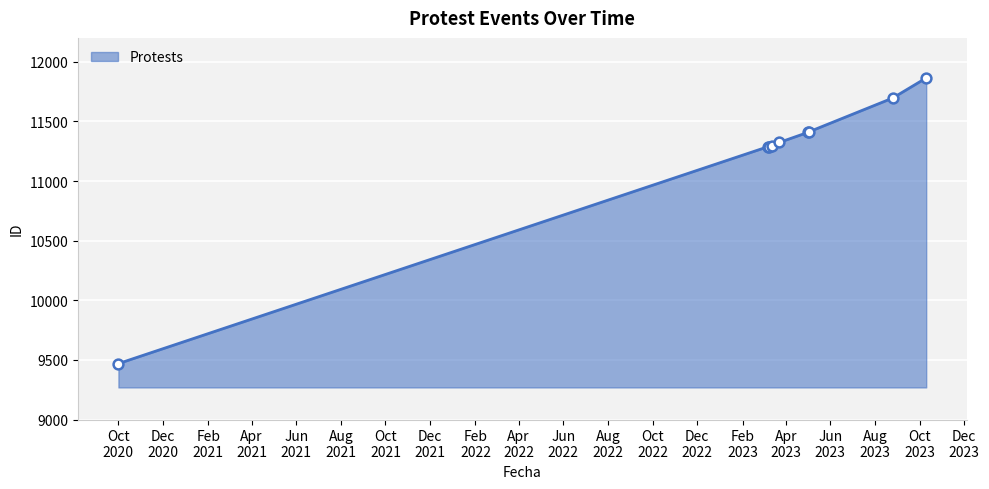

What is the maximum value shown in the chart?

11864